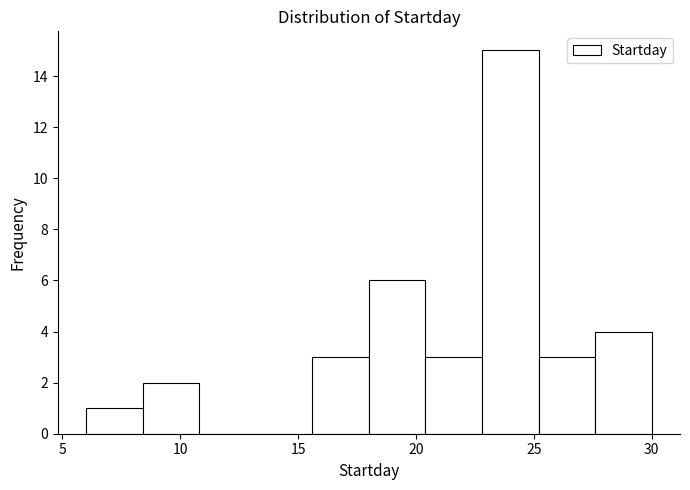

Reading left to right, transcribe this chart: for each bar, give the range it covers on the x-axis and its height. Neither the bar edges nor the heights are printed on the chart, so give them approximately, as read against the axes.

6.0 to 8.4: 1
8.4 to 10.8: 2
10.8 to 13.2: 0
13.2 to 15.6: 0
15.6 to 18.0: 3
18.0 to 20.4: 6
20.4 to 22.8: 3
22.8 to 25.2: 15
25.2 to 27.6: 3
27.6 to 30.0: 4